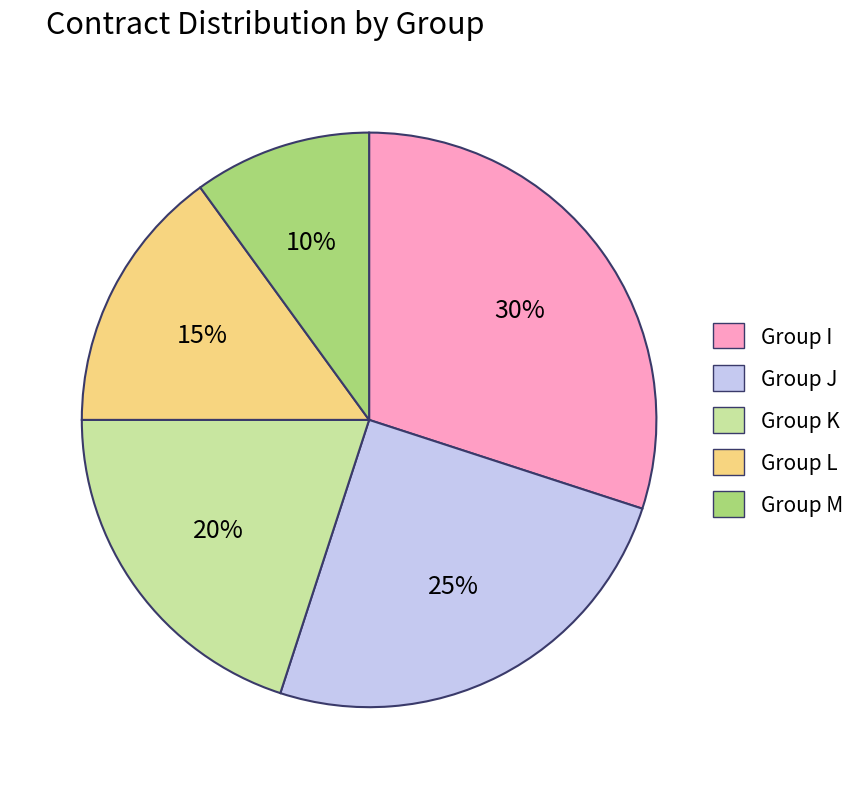

Is there any slice that represents more than half of the pie?

No